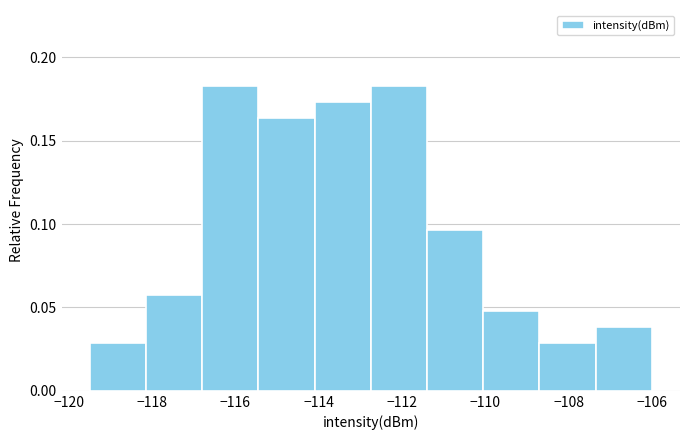

Reading left to right, transcribe this chart: for each bar, give the range it covers on the x-axis and its height. Neither the bar edges nor the heights are printed on the chart, so give them approximately, as read against the axes.

-119.50 to -118.15: 0.030
-118.15 to -116.80: 0.060
-116.80 to -115.45: 0.185
-115.45 to -114.10: 0.165
-114.10 to -112.75: 0.175
-112.75 to -111.40: 0.185
-111.40 to -110.05: 0.095
-110.05 to -108.70: 0.050
-108.70 to -107.35: 0.030
-107.35 to -106.00: 0.040